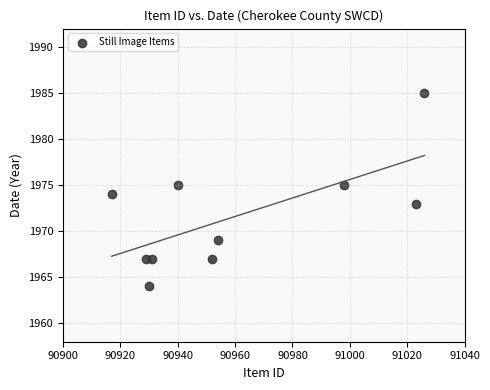

What is the average Y value?

1972